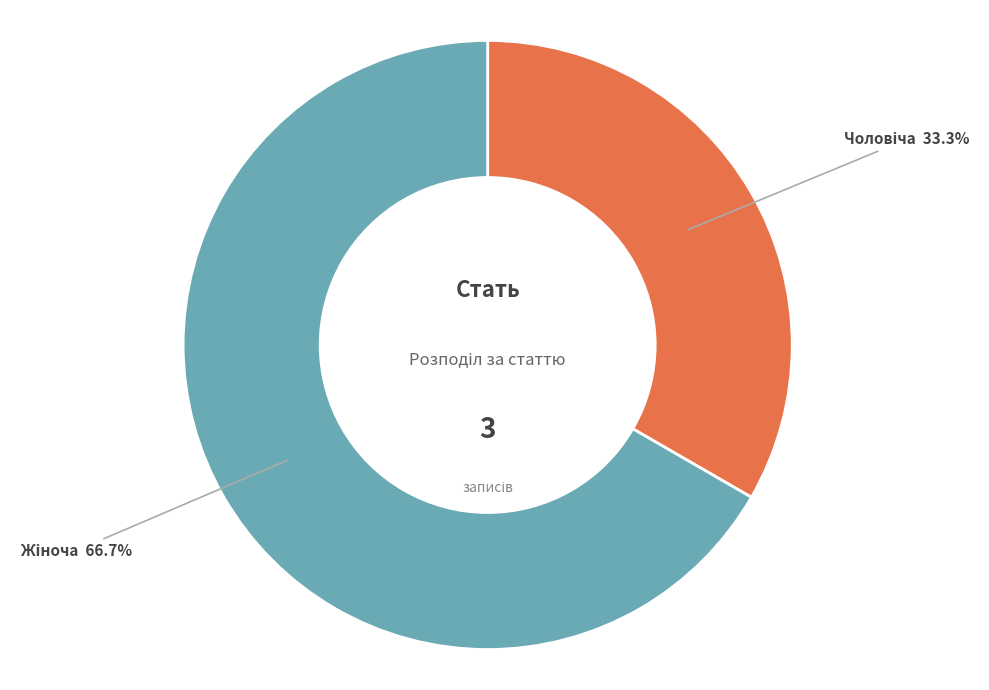

Is there a majority slice in this chart?

Yes